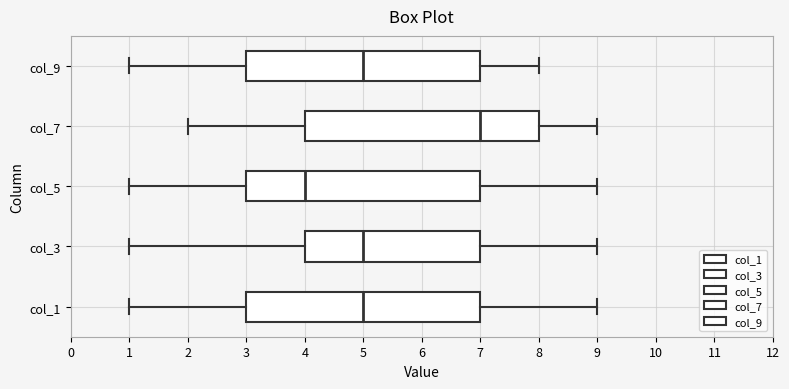

Reading bottom to top, transcribe this box plot: for each box, give where its median line is, the range the box spans, and where its two whiskers end, as read against the x-axis. The values are not printed on the chart, so give them approximately, as read against the axis.

col_1: median 5, box 3 to 7, whiskers 1 to 9
col_3: median 5, box 4 to 7, whiskers 1 to 9
col_5: median 4, box 3 to 7, whiskers 1 to 9
col_7: median 7, box 4 to 8, whiskers 2 to 9
col_9: median 5, box 3 to 7, whiskers 1 to 8